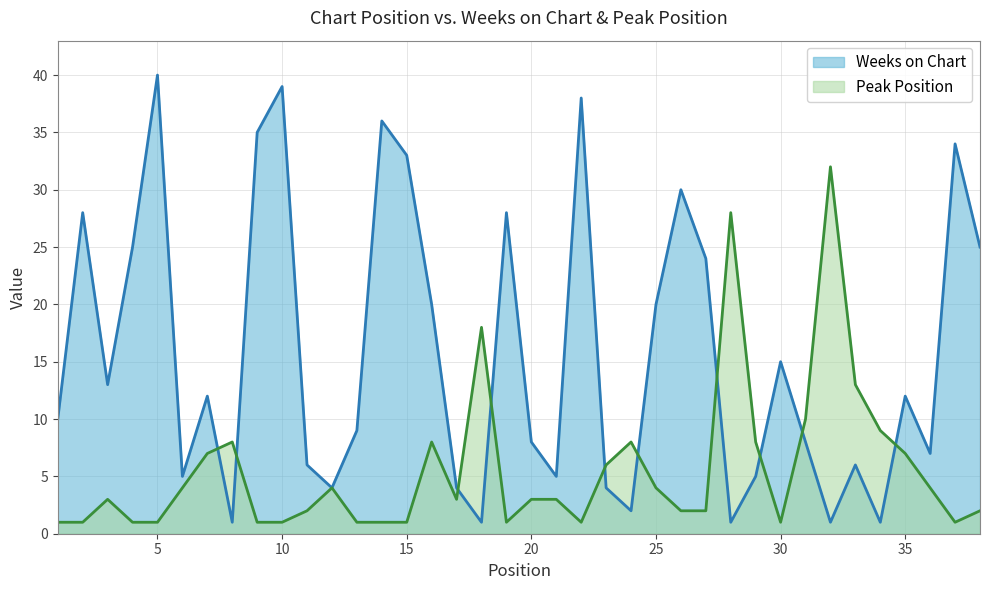

Does the chart display data point markers on the line(s)?

No